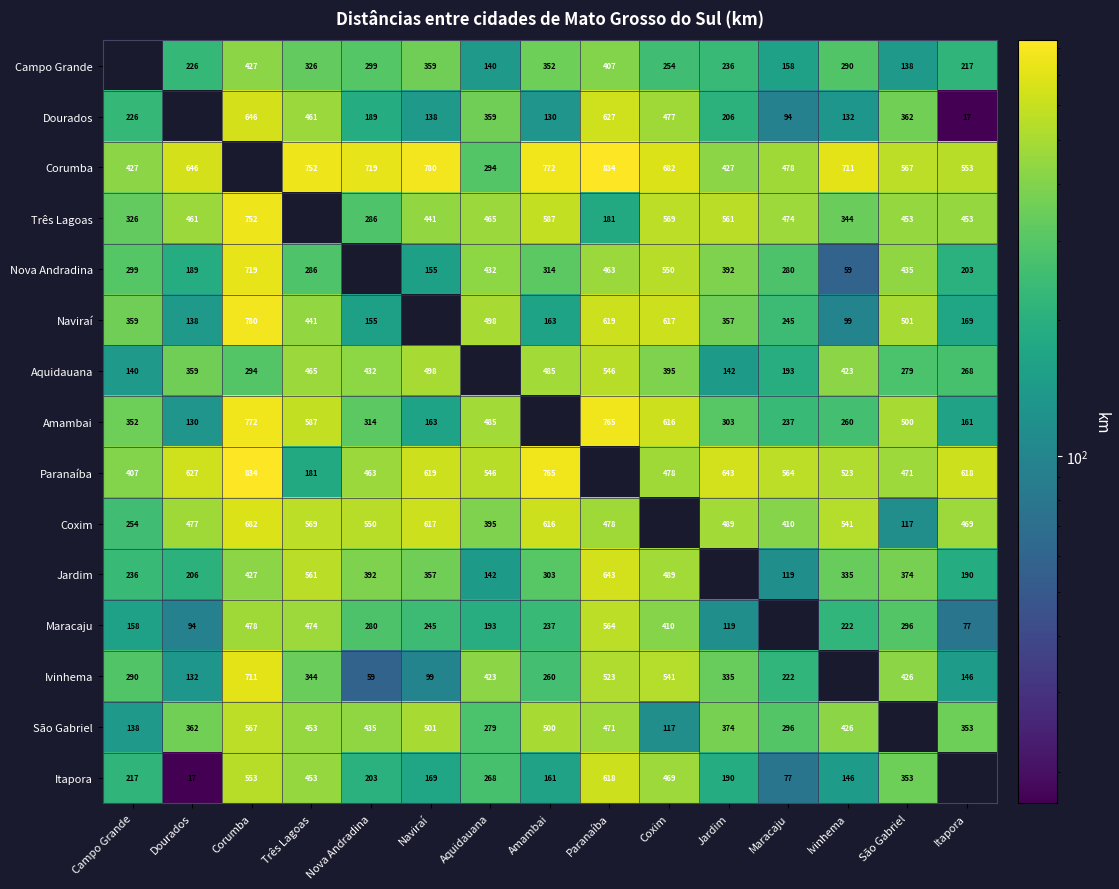

What is the sum of the Dourados values at Paranaíba and Amambai?

757